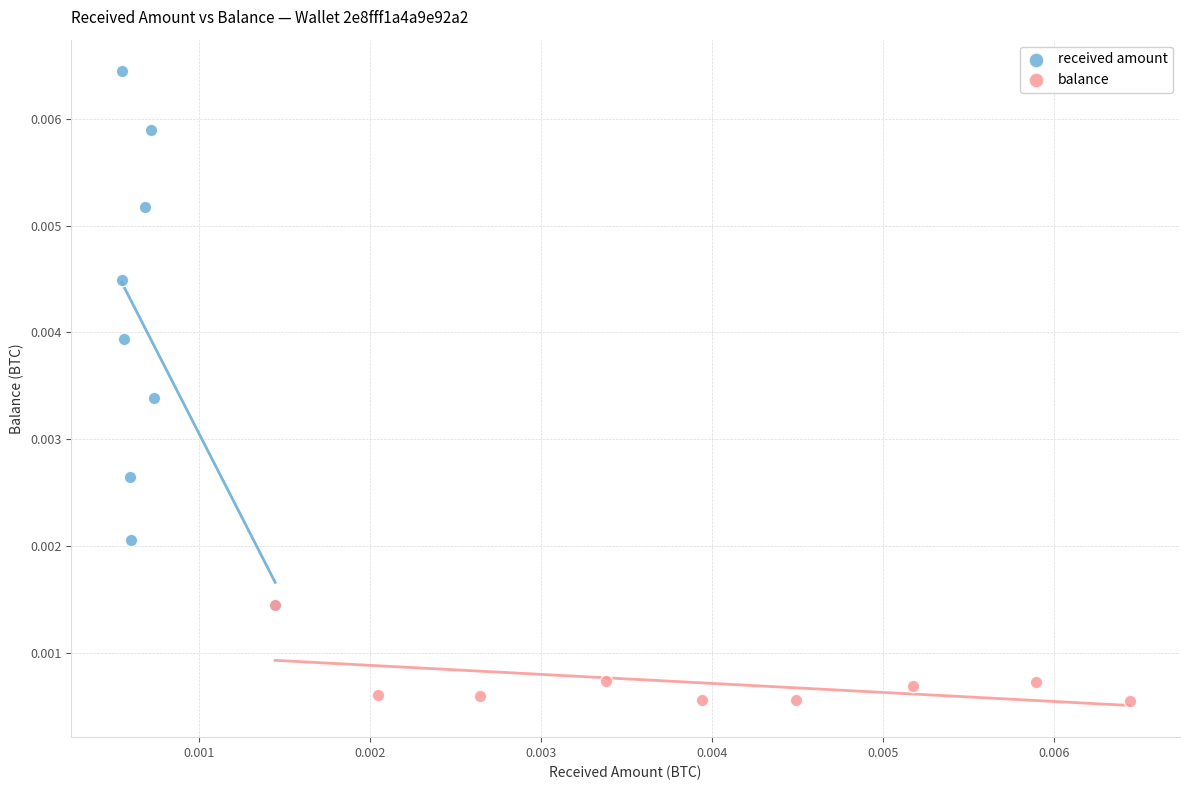

Which series has the largest Y range (max minus min)?

received amount